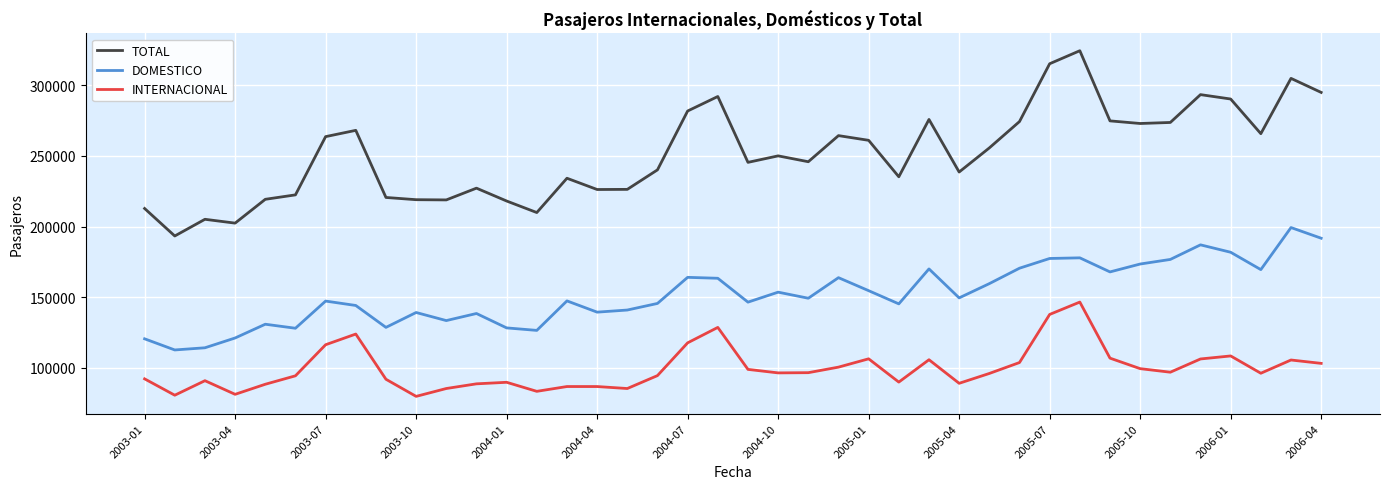

What is the highest value of the INTERNACIONAL series?

146546